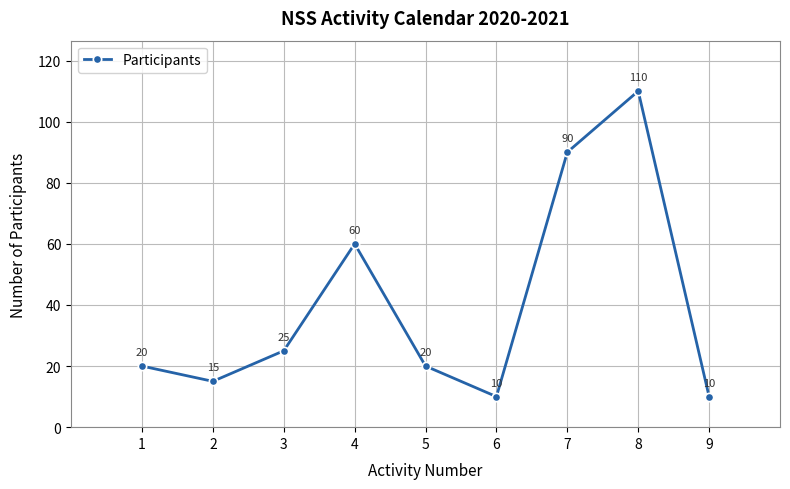

What value does the data have at 1, to the nearest 10?

20